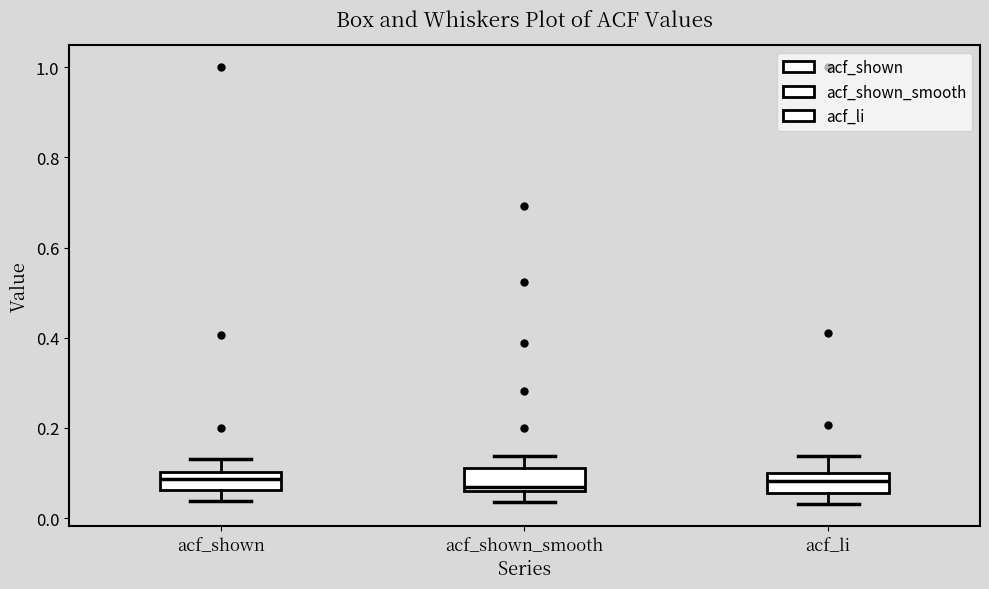

Reading left to right, transcribe this box plot: for each box, give where its median line is, the range the box spans, and where its two whiskers end, as read against the y-axis. The values are not printed on the chart, so give them approximately, as read against the axis.

acf_shown: median 0.08, box 0.06 to 0.10, whiskers 0.04 to 0.14
acf_shown_smooth: median 0.08, box 0.06 to 0.12, whiskers 0.04 to 0.14
acf_li: median 0.08, box 0.06 to 0.10, whiskers 0.04 to 0.14